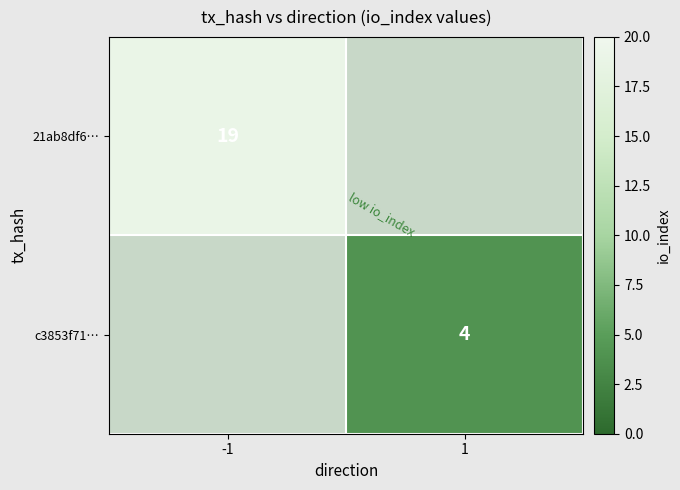

Is it true that c3853f71… equals 4 at 1?

True